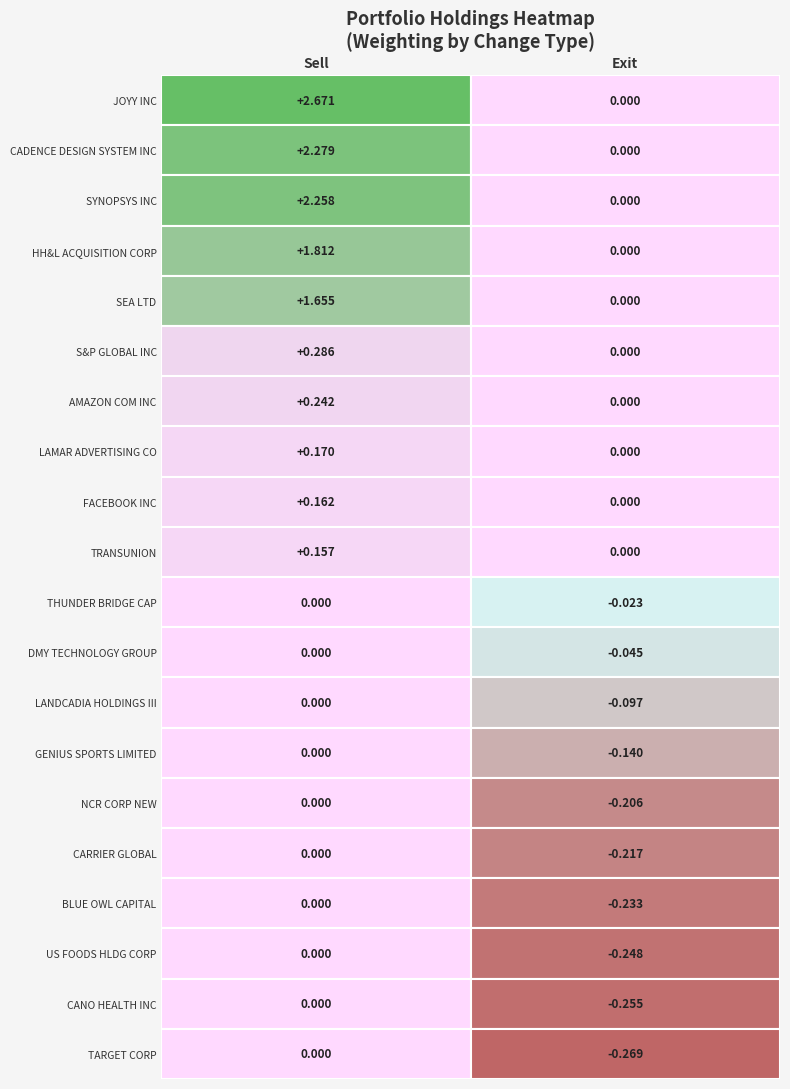

Is the value of LANDCADIA HOLDINGS III at Sell greater than the value of TRANSUNION at Exit?

No